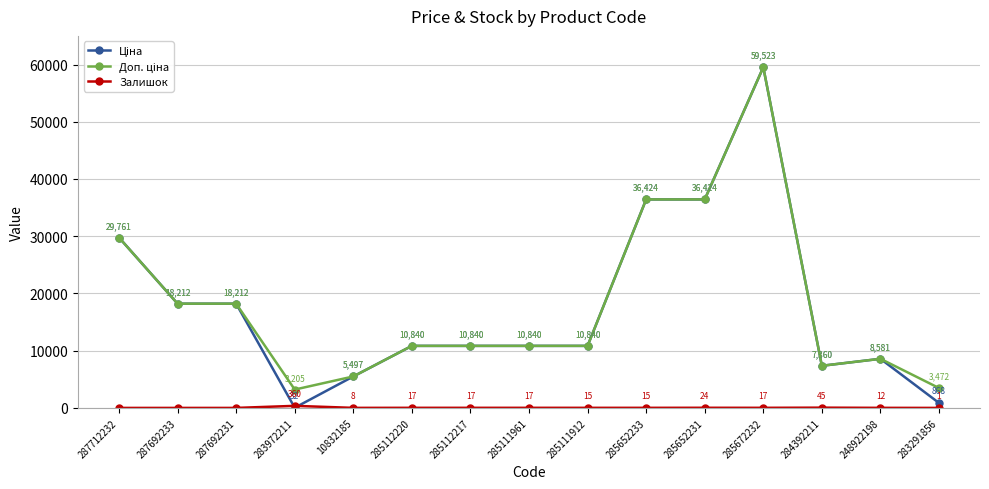

Which label corresponds to the largest value in the chart?

285672232